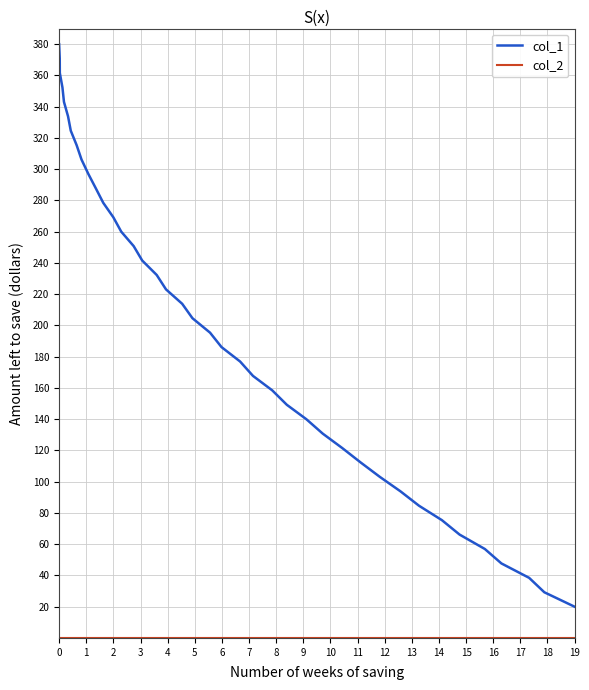

What is the greatest value displayed?

380.0